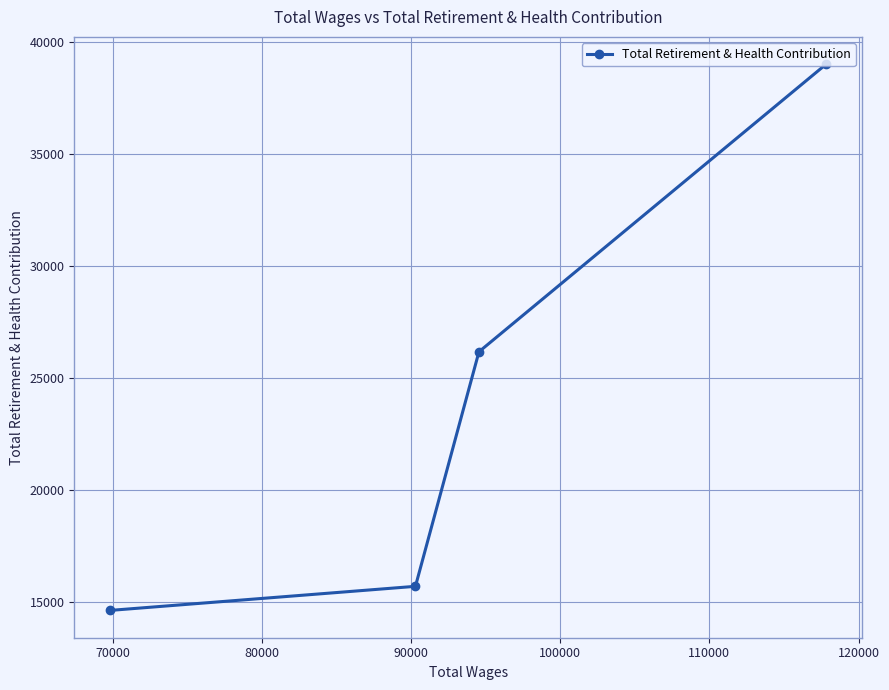

What is the value of the 1st point from the left?

14625